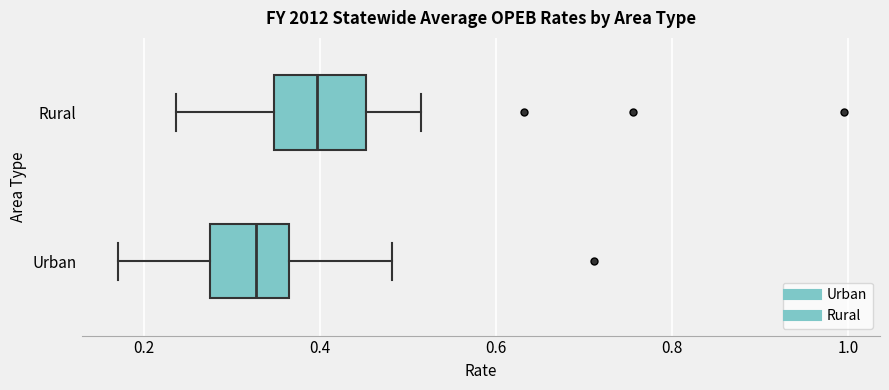

Reading bottom to top, transcribe this box plot: for each box, give where its median line is, the range the box spans, and where its two whiskers end, as read against the x-axis. The values are not printed on the chart, so give them approximately, as read against the axis.

Urban: median 0.32, box 0.28 to 0.36, whiskers 0.18 to 0.48
Rural: median 0.40, box 0.34 to 0.46, whiskers 0.24 to 0.52